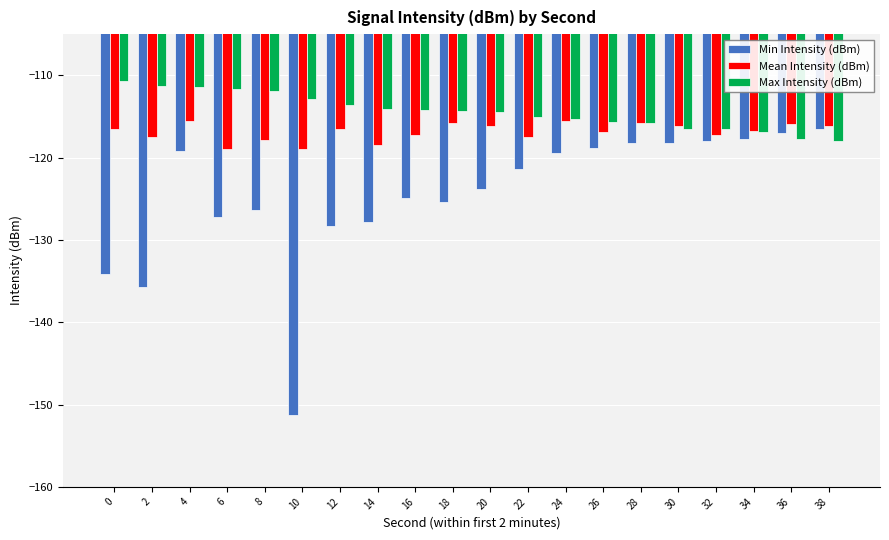

What is the spread (max minus min) of values at 12?

14.7